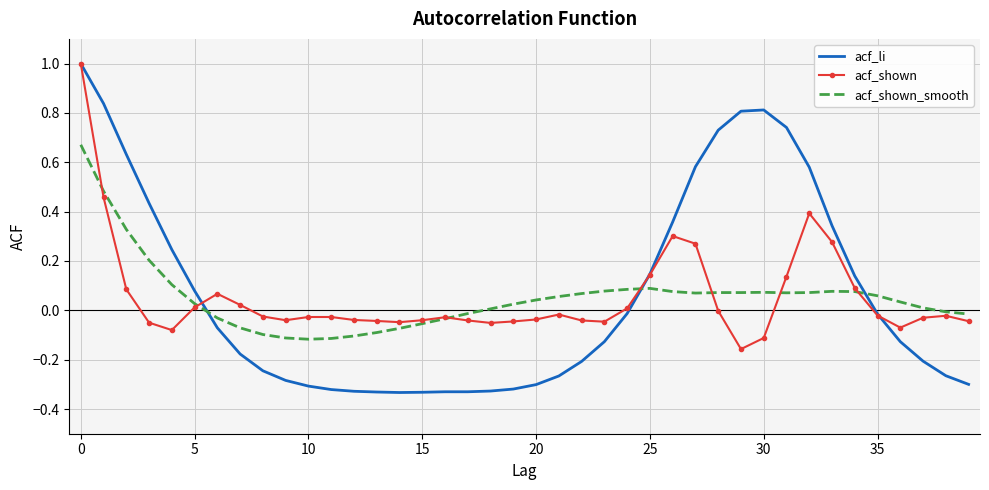

Which series has the widest spread of values?

acf_li